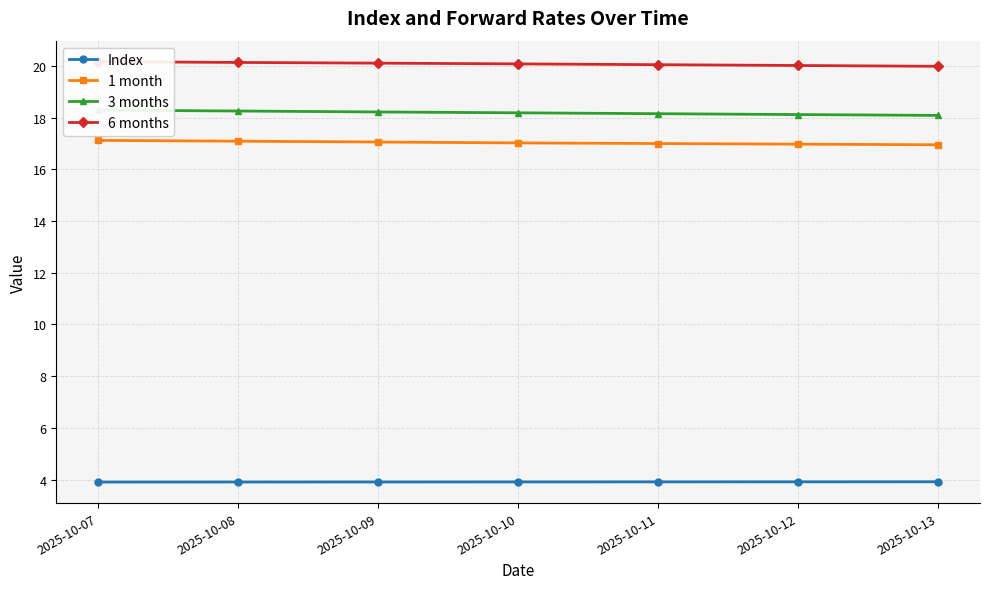

True or false: 6 months and 1 month cross at least once.

False